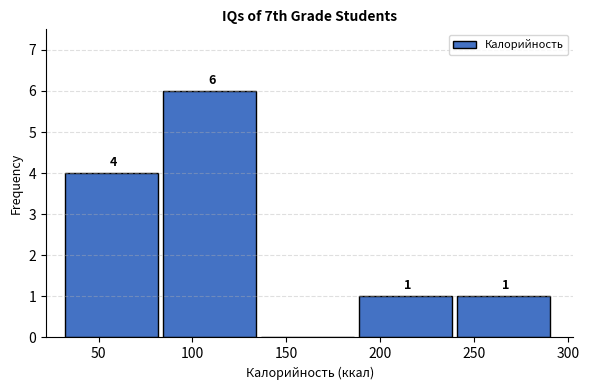

Which range on the x-axis has the tallest bar?

85 to 135